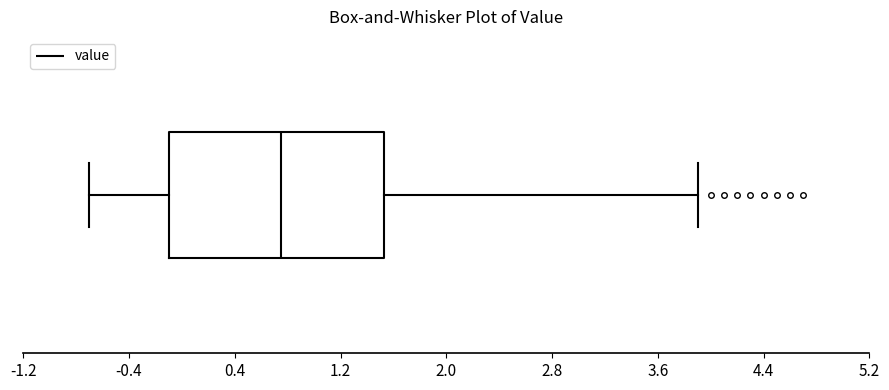

Read this box plot against the x-axis: the position of the median line, the range covered by the box, and the ends of both whiskers. The values are not printed on the chart, so give them approximately, as read against the axis.

median 0.8, box -0.1 to 1.5, whiskers -0.7 to 3.9